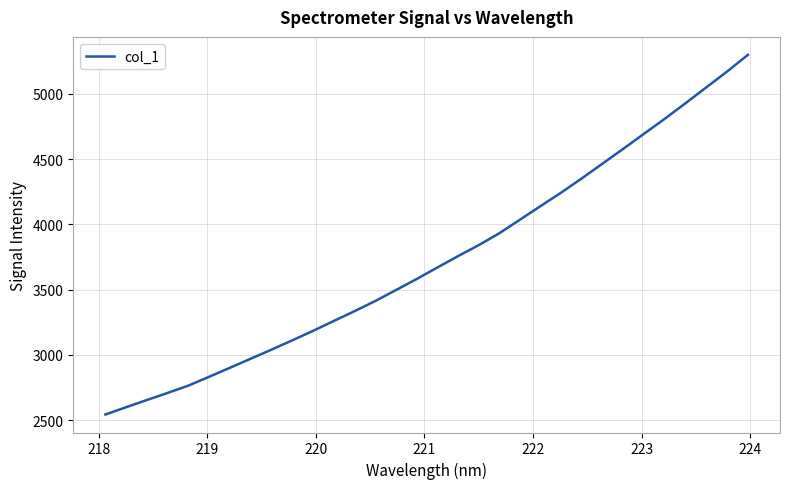

What is the sum of all values?

119350.0